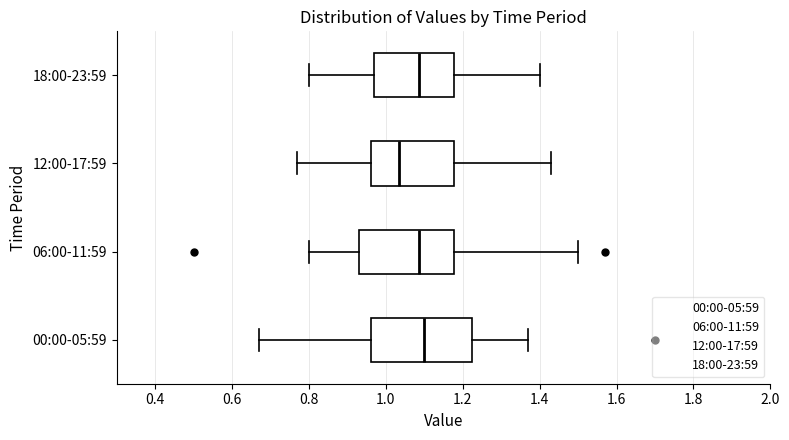

Reading bottom to top, read every box against the x-axis: the position of its median line, the range the box covers, and the ends of its whiskers. The values are not printed on the chart, so give them approximately, as read against the axis.

00:00-05:59: median 1.10, box 0.96 to 1.22, whiskers 0.68 to 1.38
06:00-11:59: median 1.08, box 0.94 to 1.18, whiskers 0.80 to 1.50
12:00-17:59: median 1.04, box 0.96 to 1.18, whiskers 0.78 to 1.44
18:00-23:59: median 1.08, box 0.98 to 1.18, whiskers 0.80 to 1.40